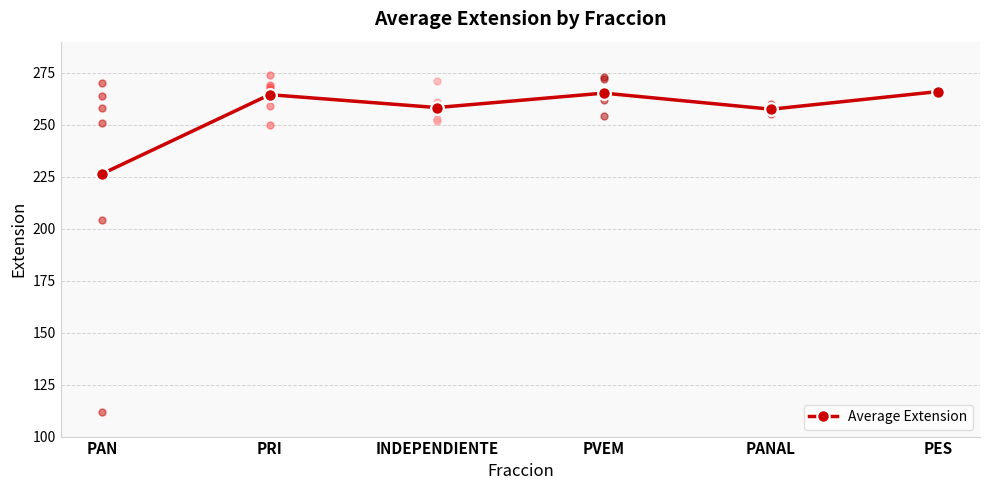

Does the chart display data point markers on the line(s)?

Yes